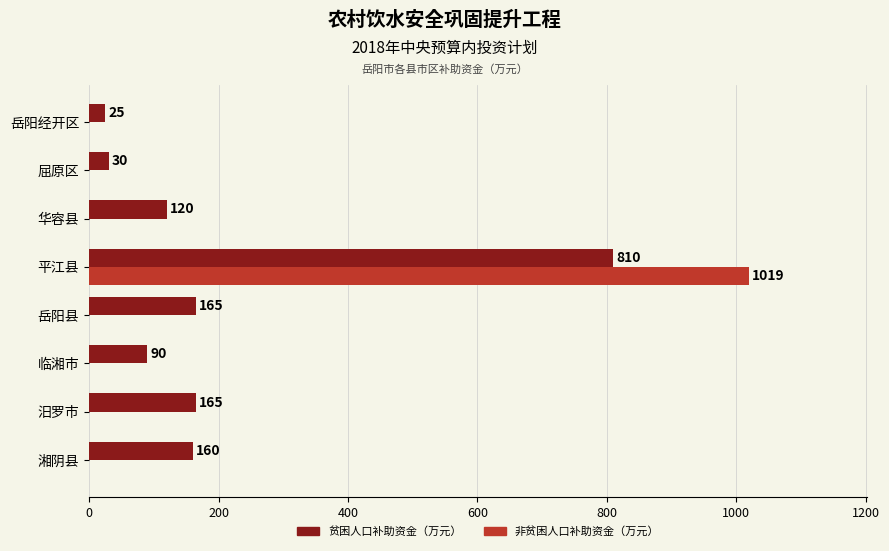

What is the total value across all series at 汨罗市?

165